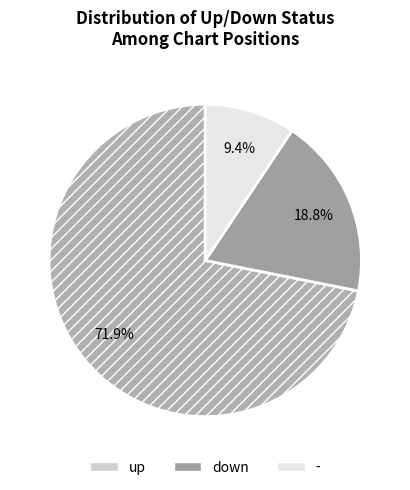

How many slices are in this pie chart?

3